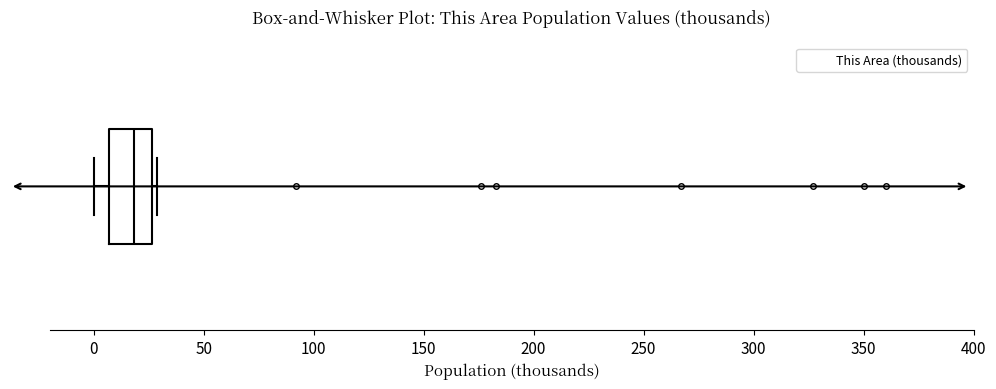

Read this box plot against the x-axis: the position of the median line, the range covered by the box, and the ends of both whiskers. The values are not printed on the chart, so give them approximately, as read against the axis.

median 20, box 5 to 25, whiskers 0 to 30